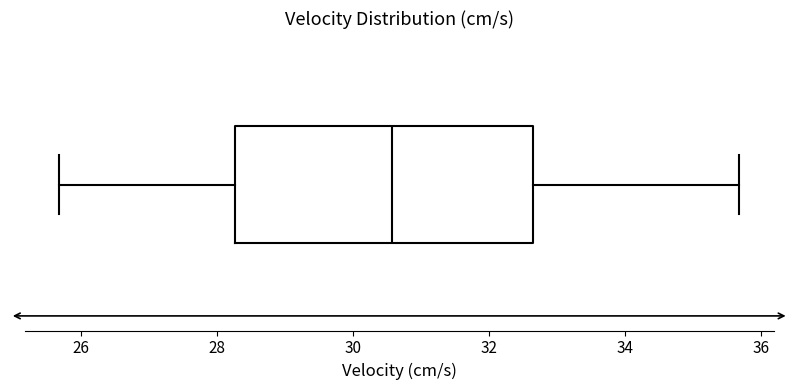

Read this box plot against the x-axis: the position of the median line, the range covered by the box, and the ends of both whiskers. The values are not printed on the chart, so give them approximately, as read against the axis.

median 30.6, box 28.2 to 32.6, whiskers 25.6 to 35.6